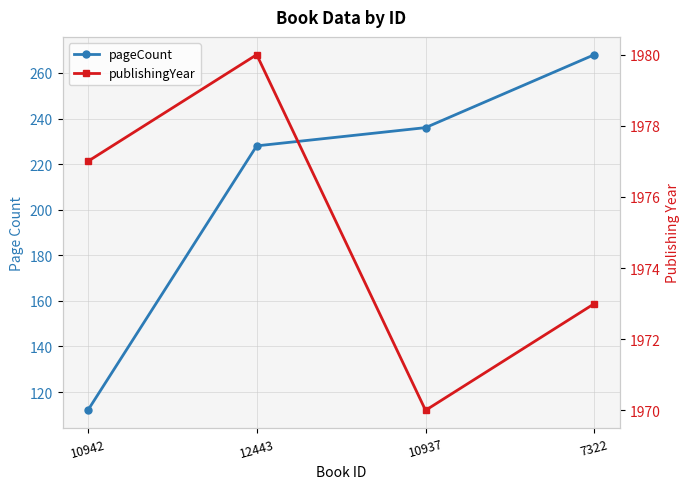

True or false: publishingYear and pageCount intersect in this chart.

False